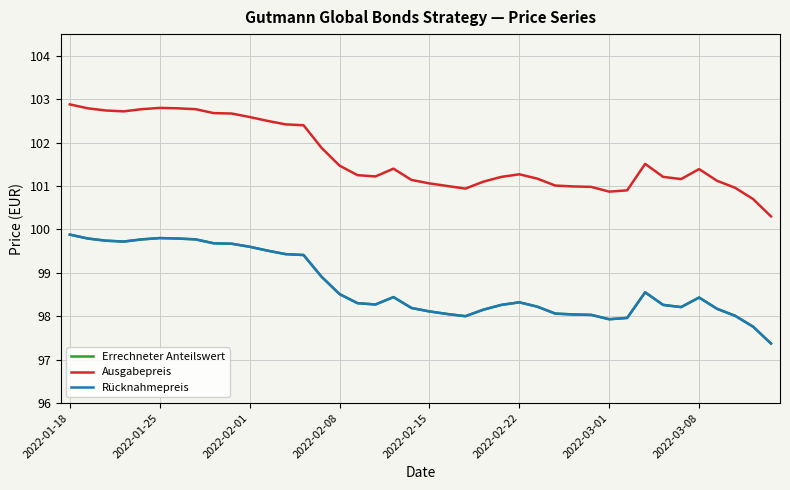

Is this an area chart (filled region under the line)?

No